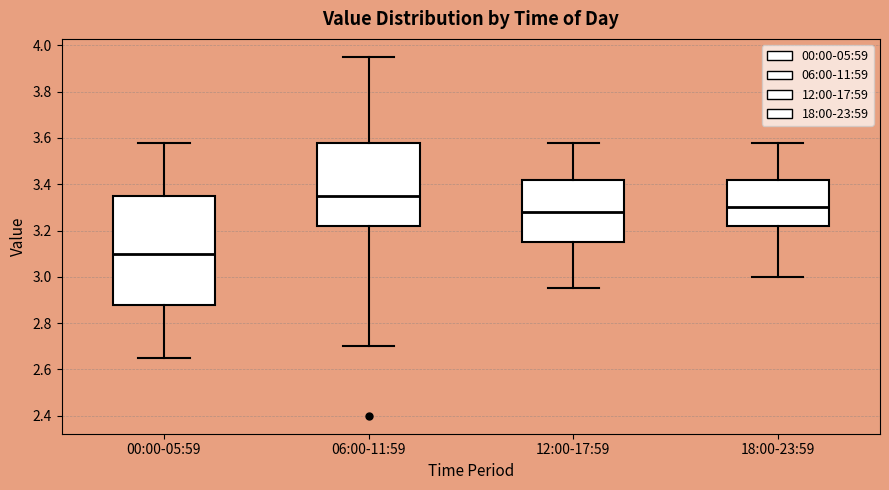

Reading left to right, transcribe this box plot: for each box, give where its median line is, the range the box spans, and where its two whiskers end, as read against the y-axis. The values are not printed on the chart, so give them approximately, as read against the axis.

00:00-05:59: median 3.10, box 2.88 to 3.36, whiskers 2.66 to 3.58
06:00-11:59: median 3.36, box 3.22 to 3.58, whiskers 2.70 to 3.96
12:00-17:59: median 3.28, box 3.16 to 3.42, whiskers 2.96 to 3.58
18:00-23:59: median 3.30, box 3.22 to 3.42, whiskers 3.00 to 3.58